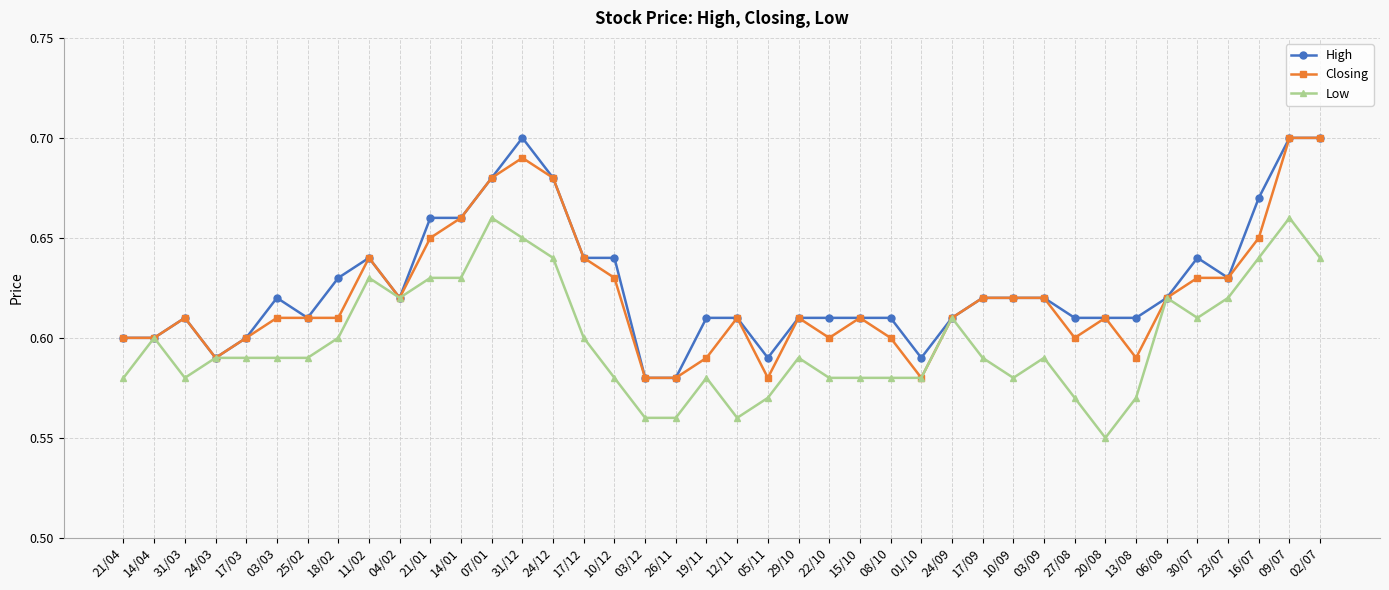

Between 24/09 and 13/08, which series saw the biggest shift?

Low